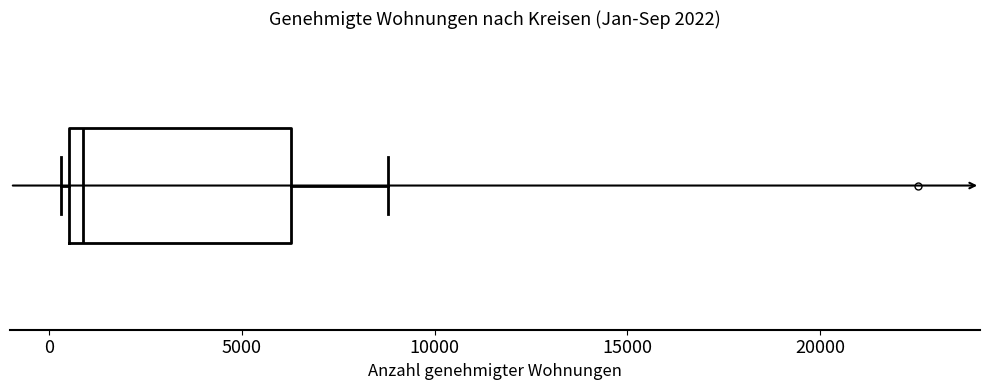

Where is the right edge of the box on the x-axis? The values are not printed on the chart, so give them approximately, as read against the axis.

6500